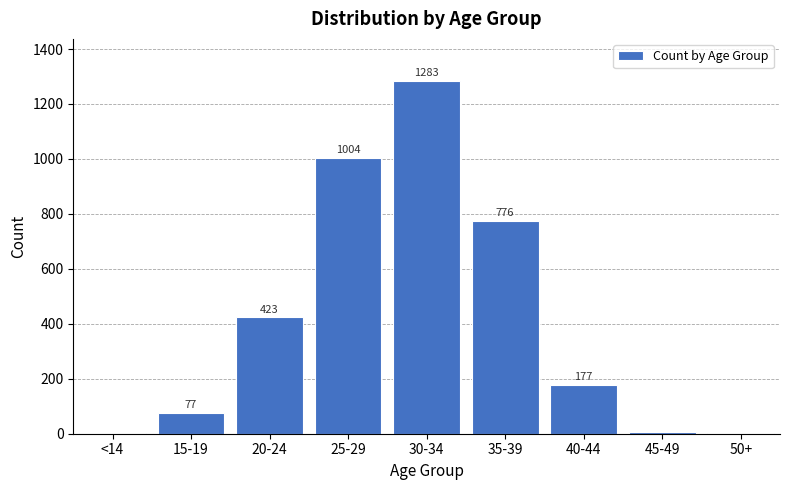

Reading left to right, extract all data points from this chart.

<14=1	15-19=77	20-24=423	25-29=1004	30-34=1283	35-39=776	40-44=177	45-49=6	50+=1